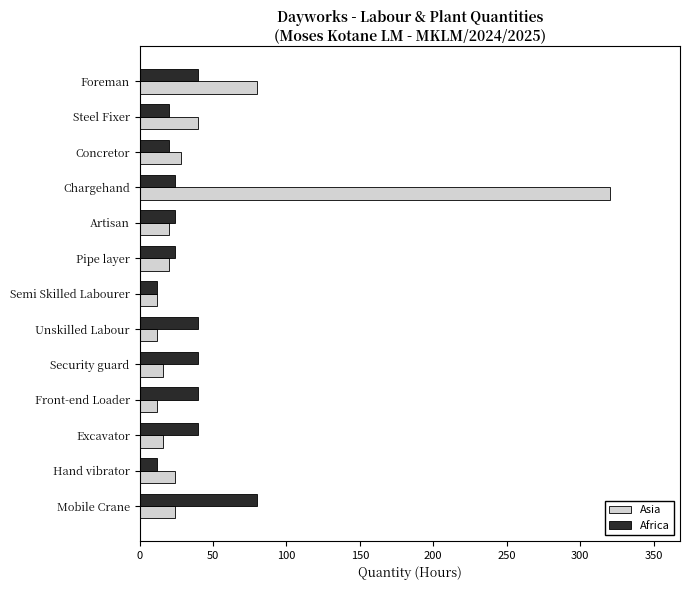

At which category is the sum across all series the highest?

Chargehand